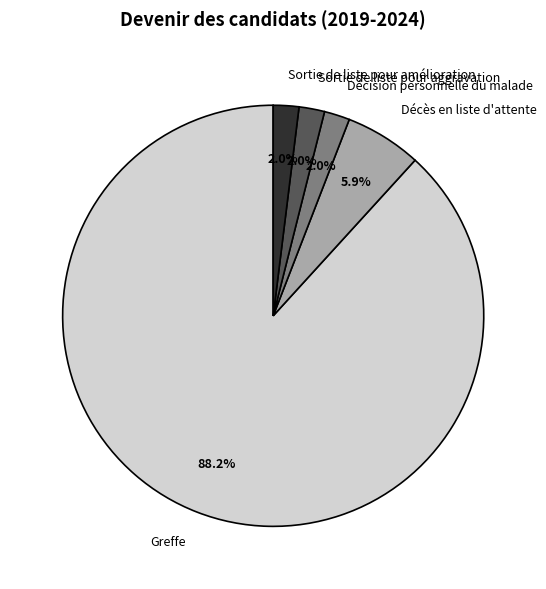

To the nearest percent, what is the average slice percentage?

20%